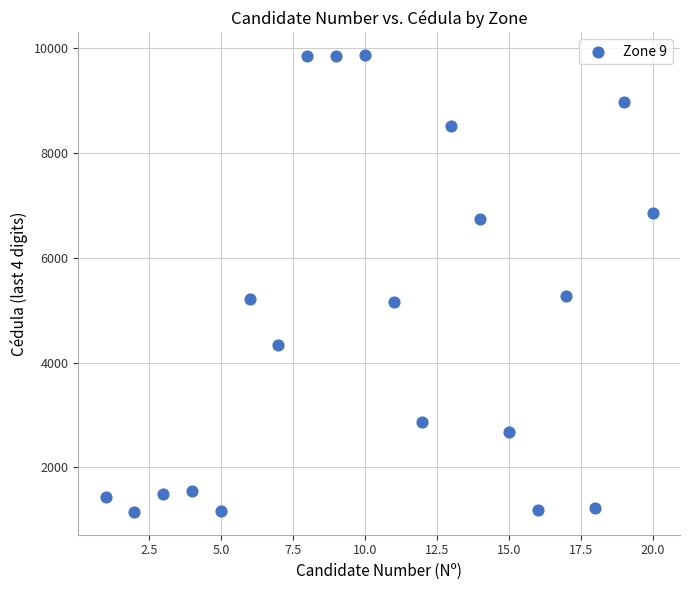

What is the range of Y values (max minus min)?

8723